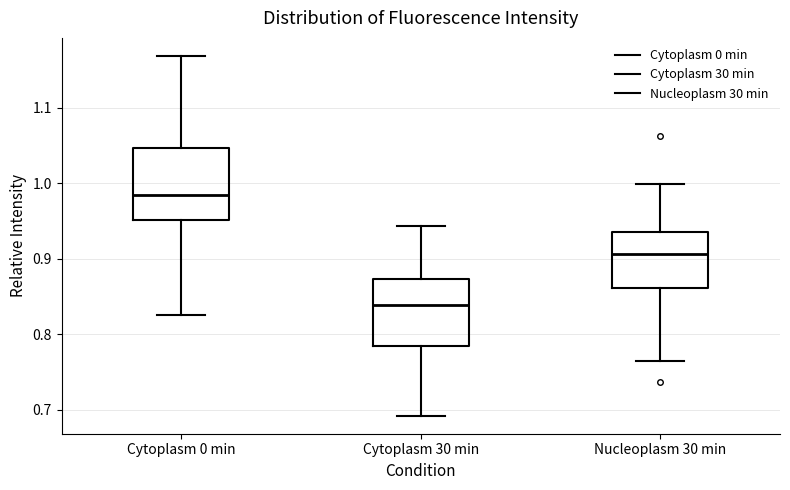

Reading left to right, read every box against the y-axis: the position of its median line, the range the box covers, and the ends of its whiskers. The values are not printed on the chart, so give them approximately, as read against the axis.

Cytoplasm 0 min: median 0.99, box 0.95 to 1.05, whiskers 0.83 to 1.17
Cytoplasm 30 min: median 0.84, box 0.78 to 0.87, whiskers 0.69 to 0.94
Nucleoplasm 30 min: median 0.91, box 0.86 to 0.94, whiskers 0.76 to 1.00